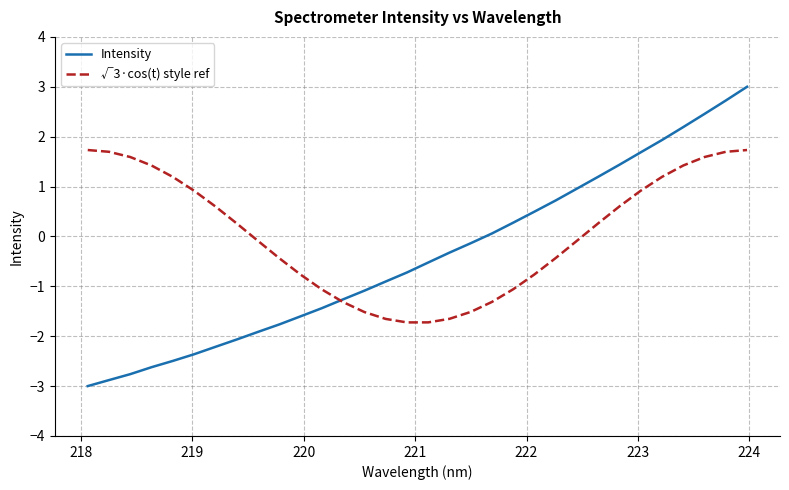

Which series has the largest total across all categories?

√3·cos(t) style ref